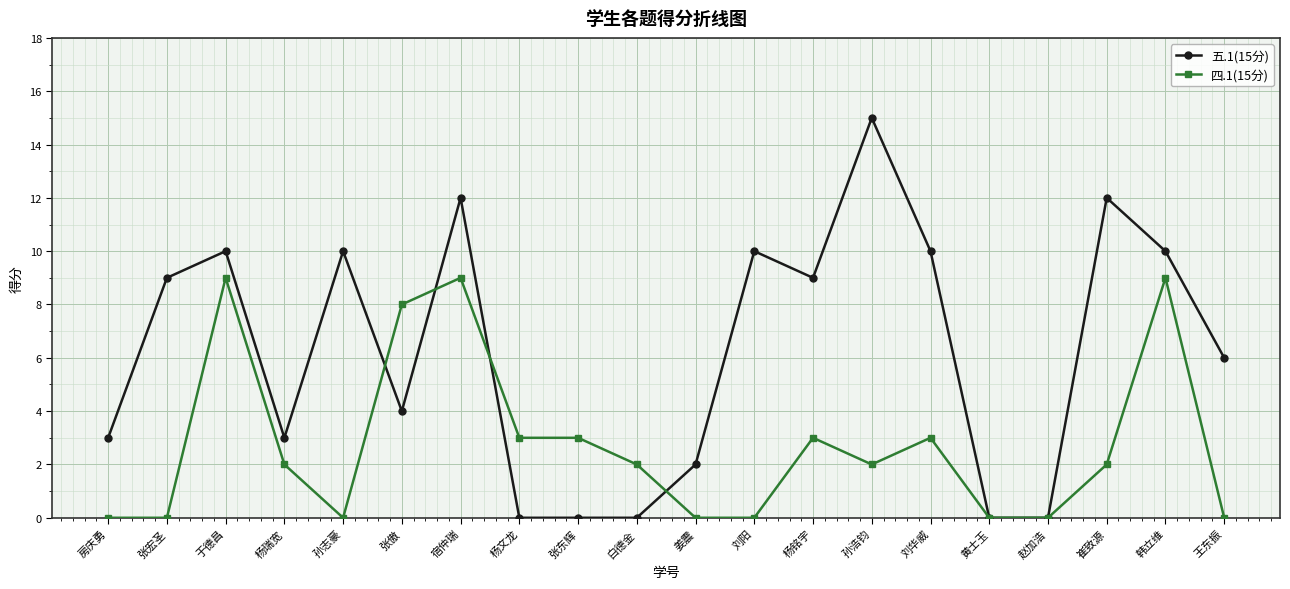

The value of 四.1(15分) at 姜震 is -3. True or false?

False